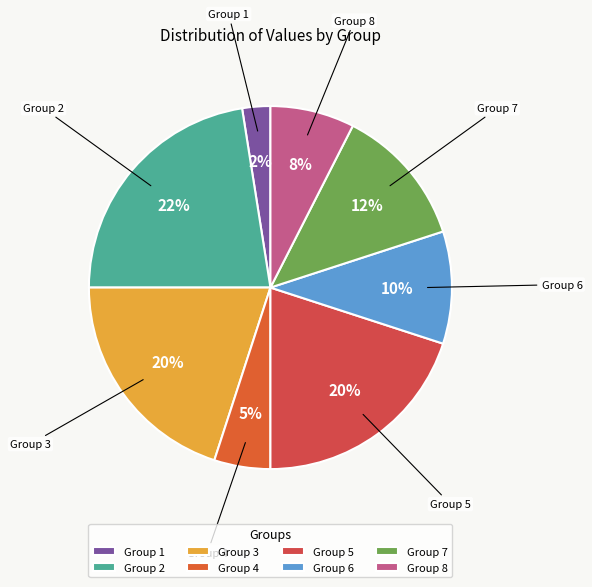

Which has a higher value, Group 6 or Group 4?

Group 6